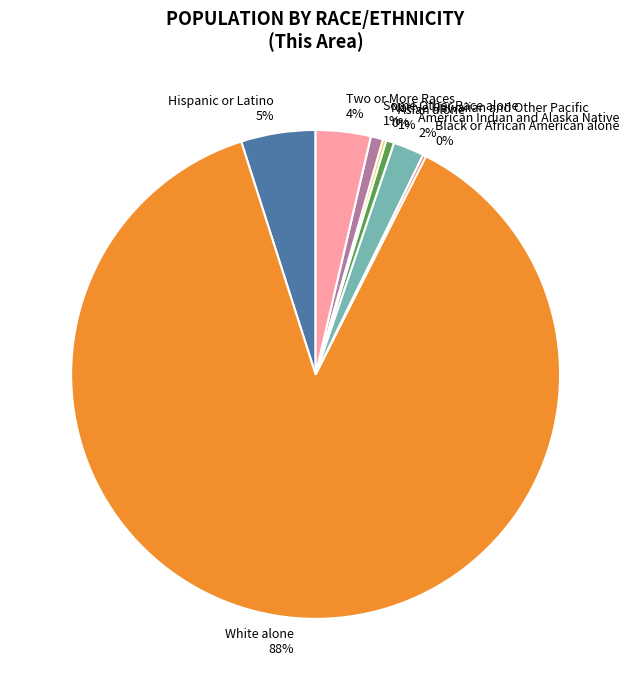

Which has a higher value, Some Other Race alone or Two or More Races?

Two or More Races